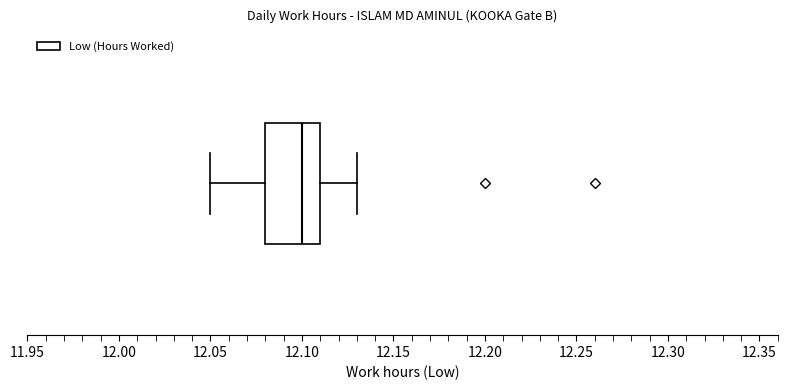

Read this box plot against the x-axis: the position of the median line, the range covered by the box, and the ends of both whiskers. The values are not printed on the chart, so give them approximately, as read against the axis.

median 12.10, box 12.08 to 12.11, whiskers 12.05 to 12.13